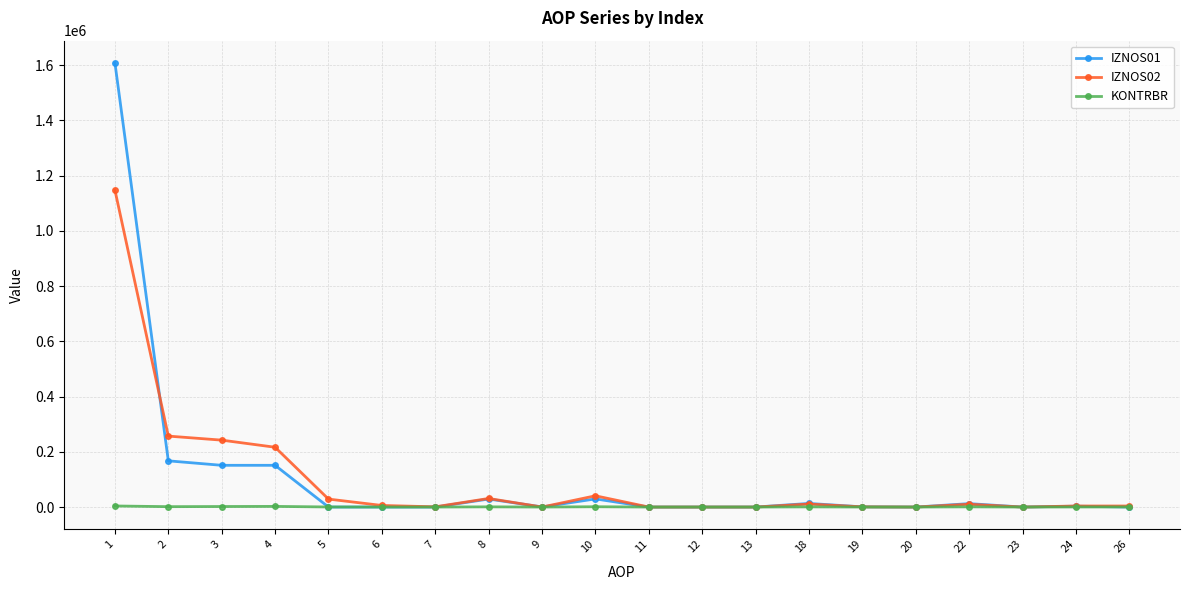

Which series has the largest range (max minus min)?

IZNOS01